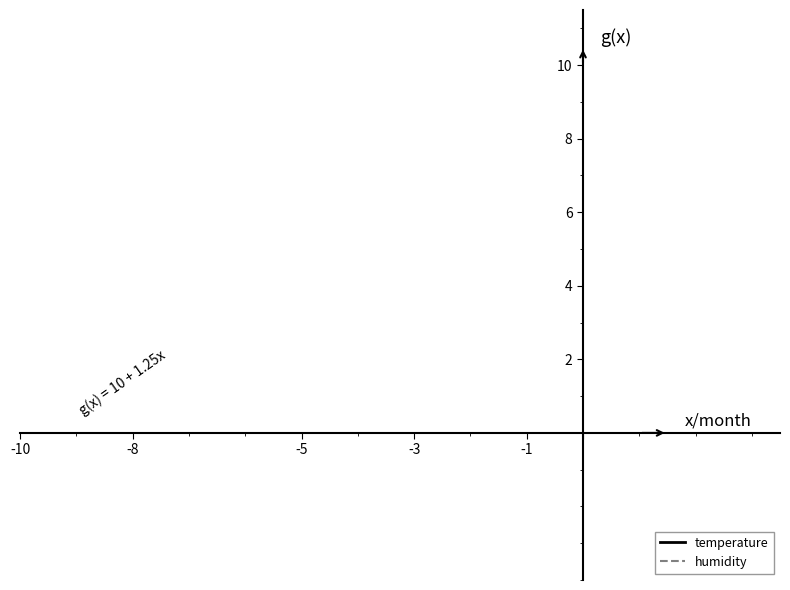

Does the chart have visible grid lines?

No